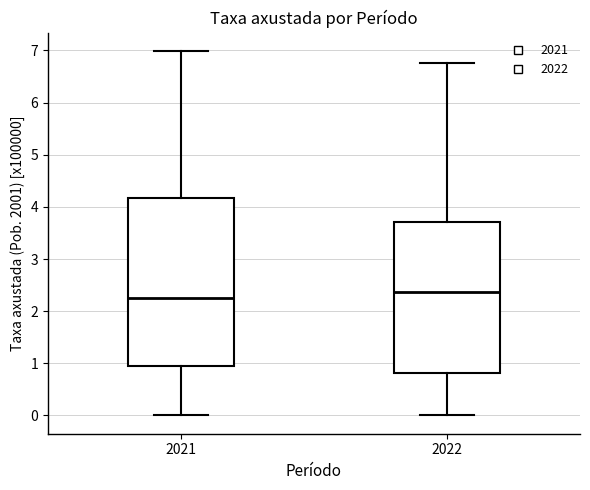

Where is the lower edge of the box at x = 2021 on the y-axis? The values are not printed on the chart, so give them approximately, as read against the axis.

1.0